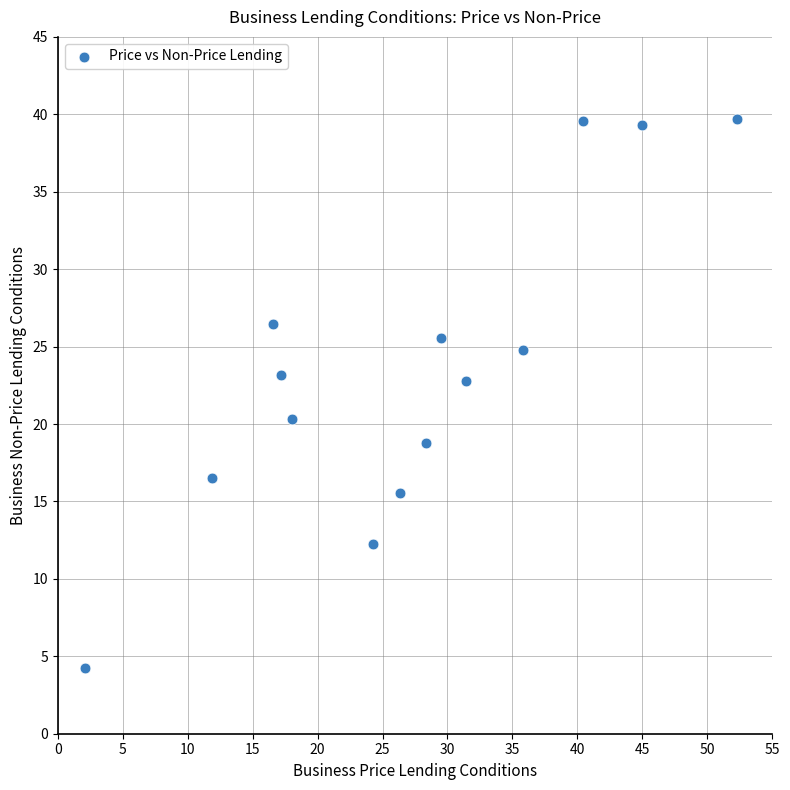

What is the range of Y values (max minus min)?

35.4